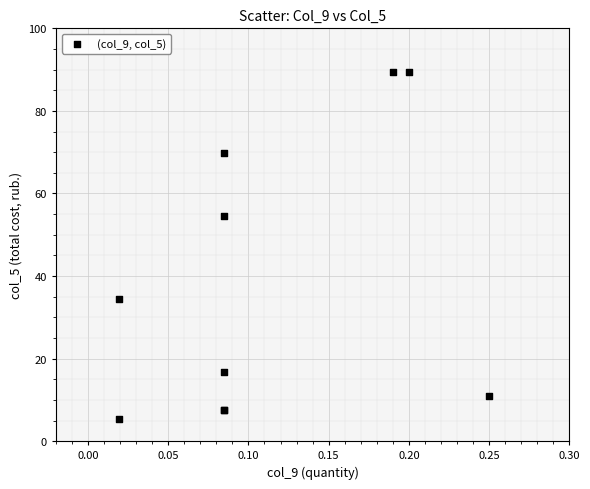

What Y value in the scatter plot is closest to 47?

54.5